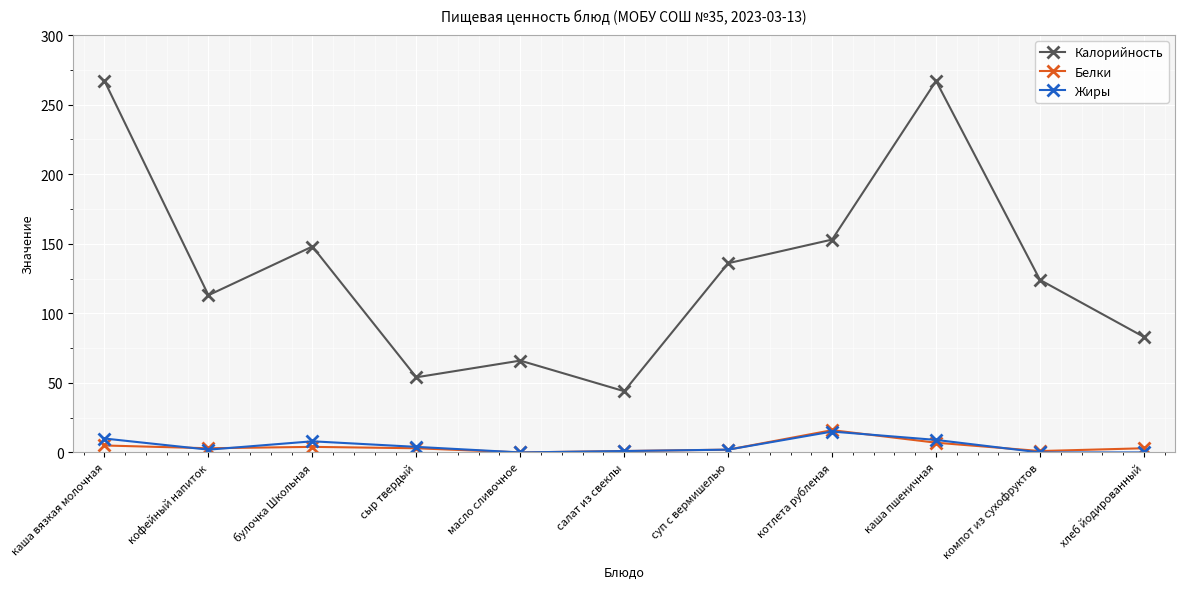

What is the total value across all series at каша пшеничная?

283